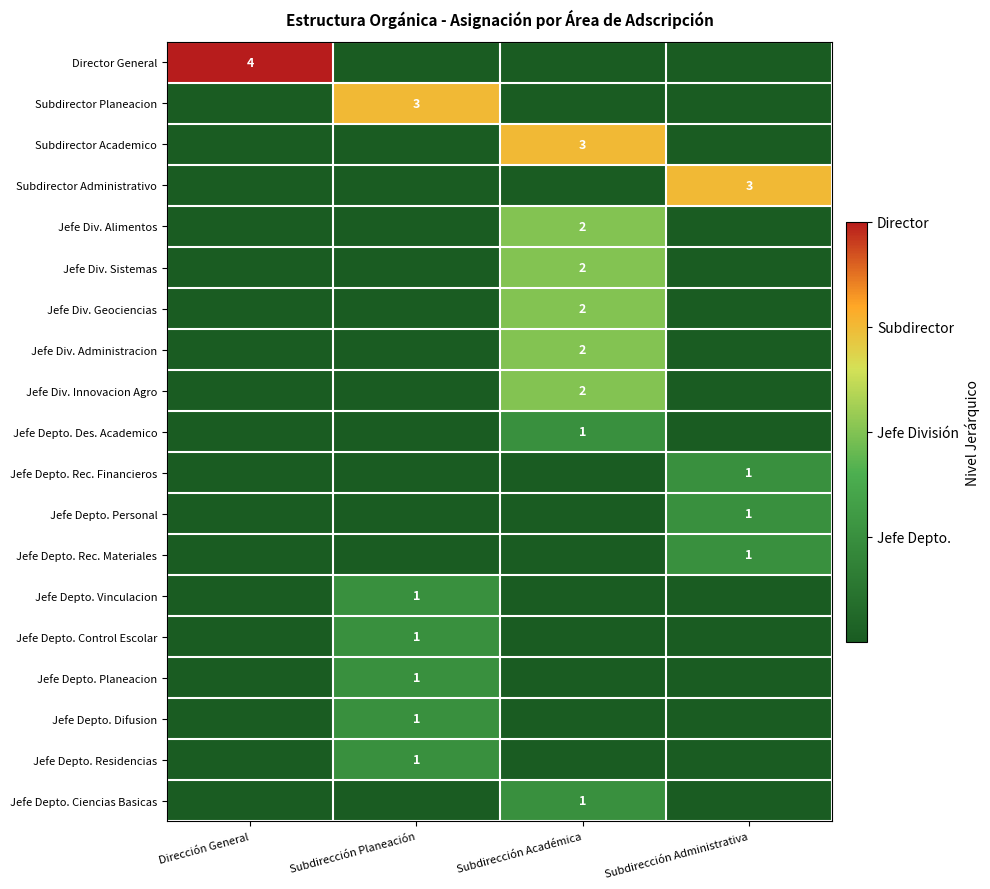

The value of Subdirector Planeacion at Subdirección Planeación is 5. True or false?

False